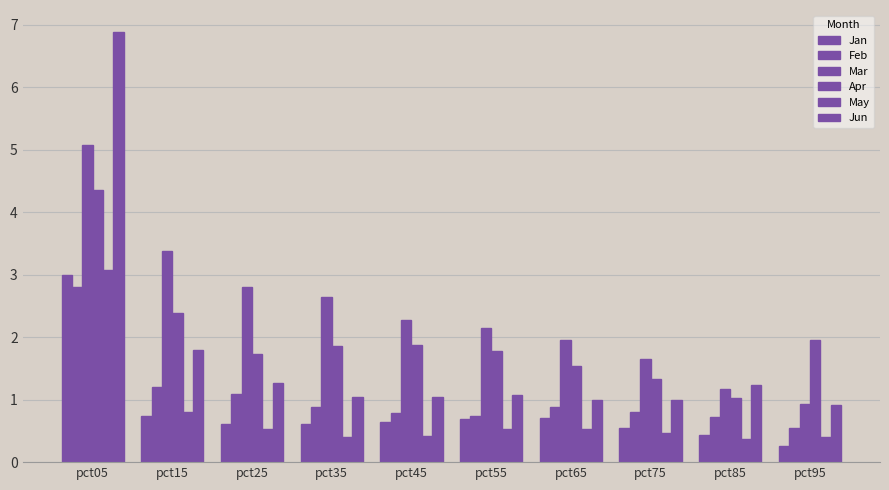

How many bars are there in each group?

6